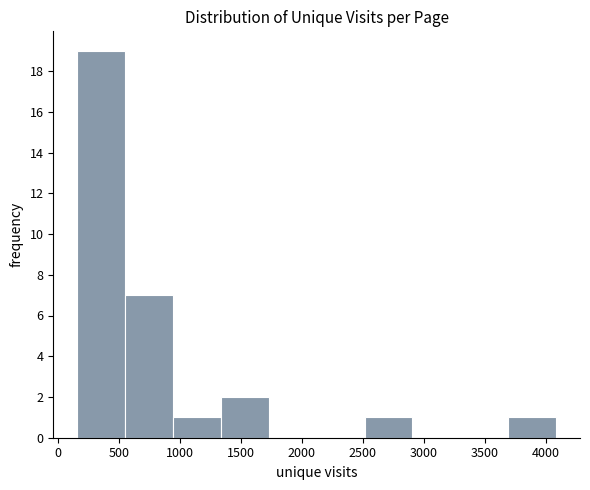

How tall is the bar that spans 1350 to 1750 on the x-axis? Neither the bar edges nor the heights are printed on the chart, so give them approximately, as read against the axes.

2